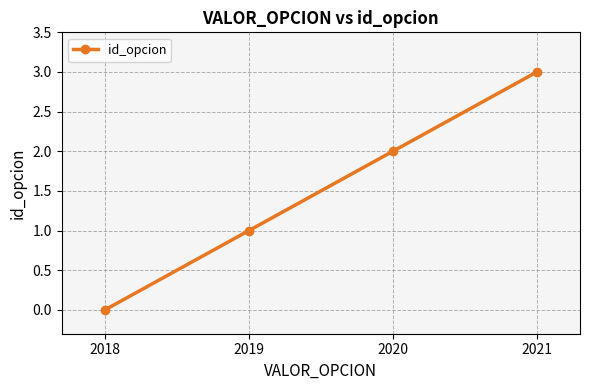

True or false: there are more than 0 points higher than both neighbors.

False